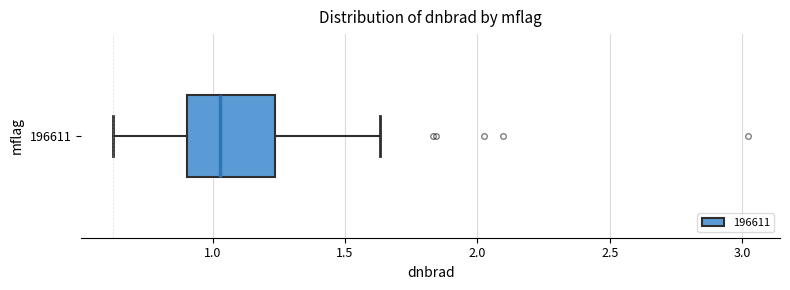

Read this box plot against the x-axis: the position of the median line, the range covered by the box, and the ends of both whiskers. The values are not printed on the chart, so give them approximately, as read against the axis.

median 1.05, box 0.90 to 1.25, whiskers 0.60 to 1.65